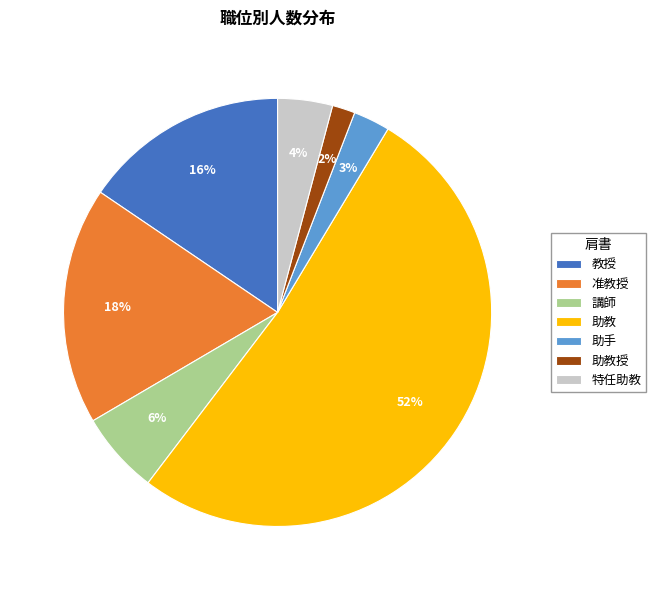

Is it true that 助教授 is 2% of the pie?

True